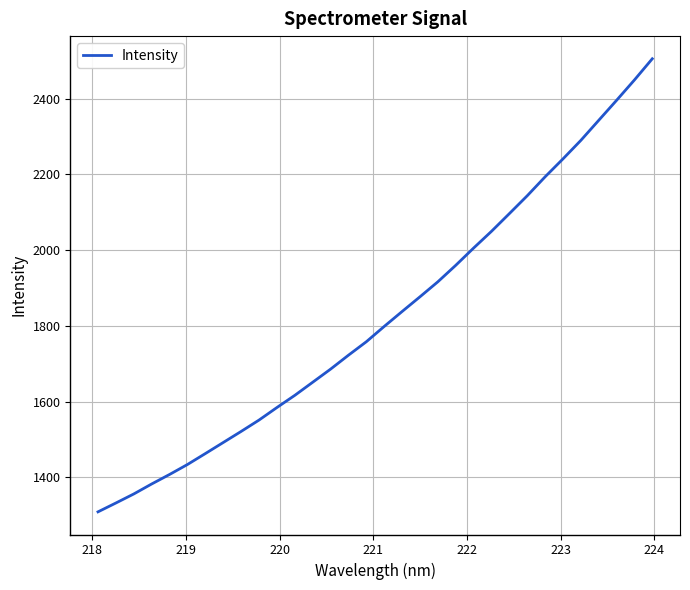

What is the difference between the maximum and minimum values?

1196.0